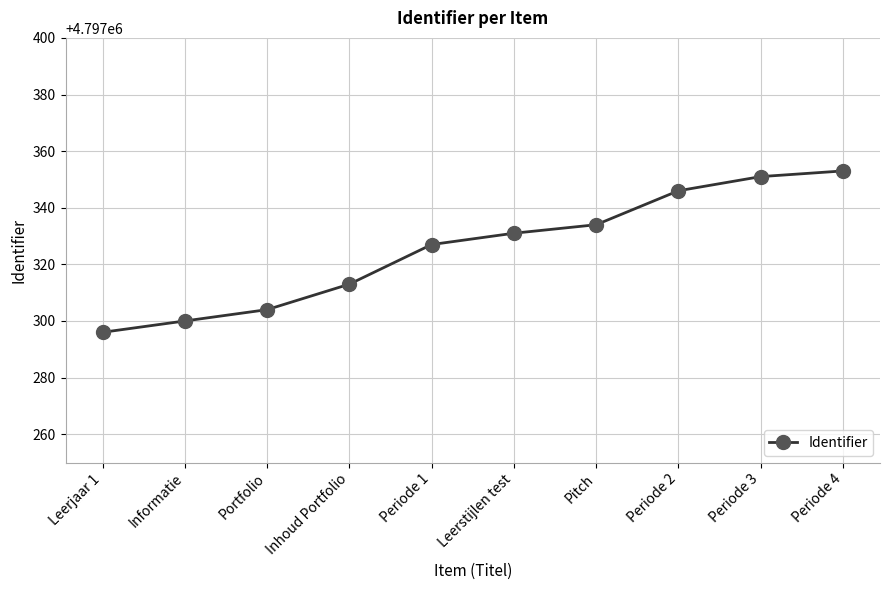

What is the label of the 2nd point from the left?

Informatie